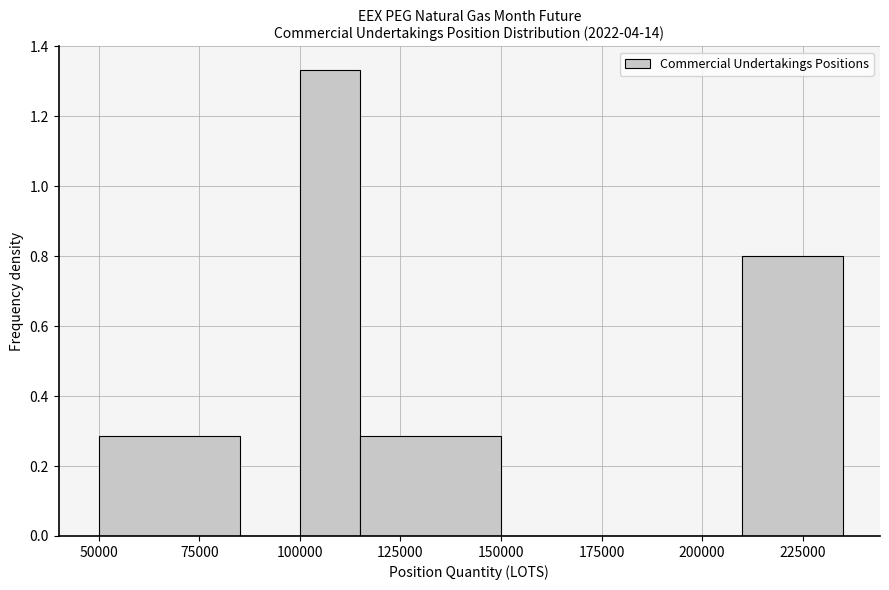

Read against the x-axis, roughly where is the centre of the tallest bar?

110000